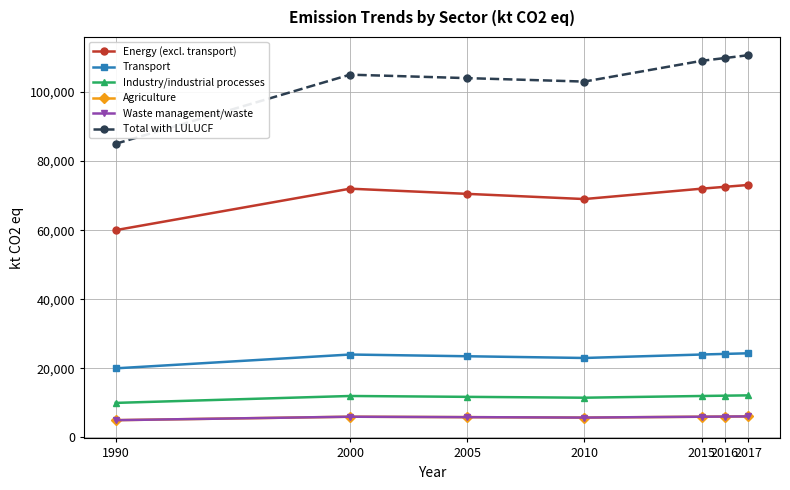

In Total with LULUCF, how many points are lower than both neighbors (excluding endpoints)?

1